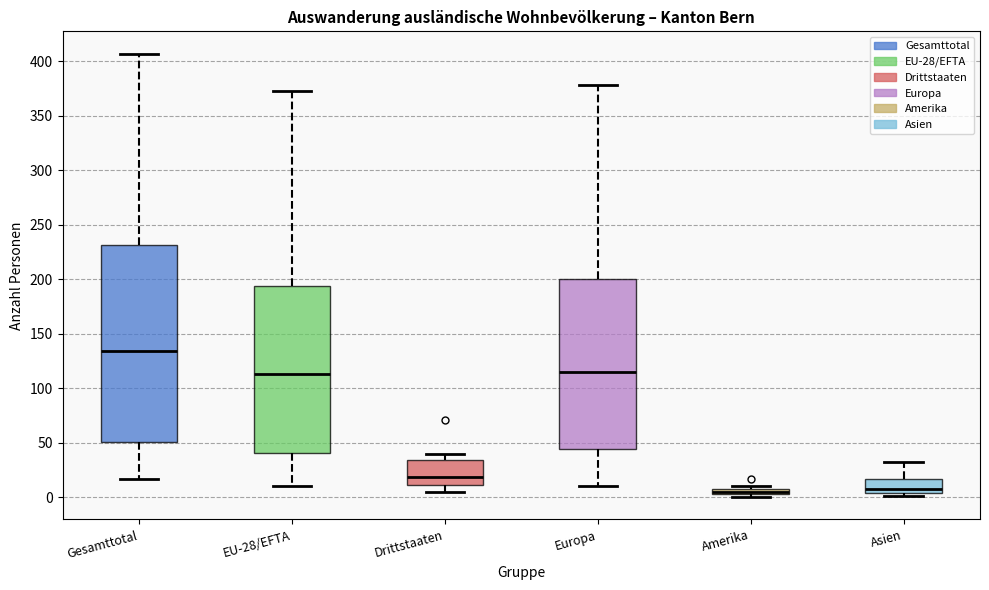

Where does the upper whisker of the box for Asien end on the y-axis? The values are not printed on the chart, so give them approximately, as read against the axis.

30